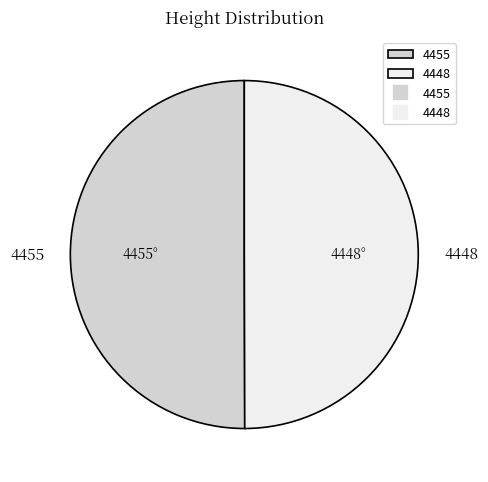

Do 4448 and 4455 together represent more than half of the pie?

Yes